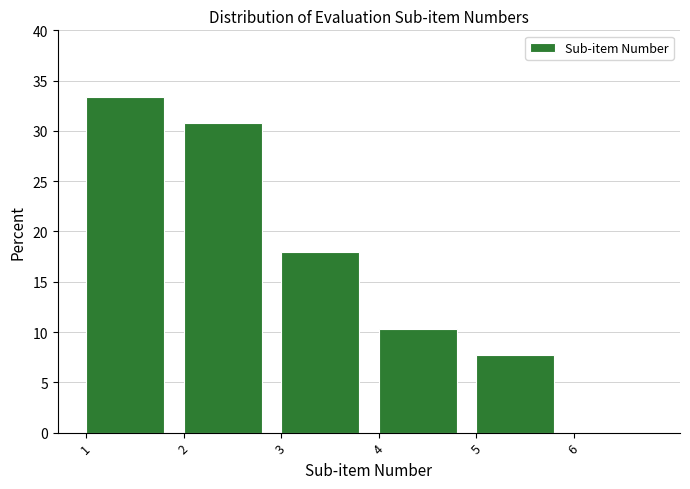

Reading left to right, transcribe this chart: for each bar, give the range it covers on the x-axis and its height. The values are not printed on the chart, so give them approximately, as read against the axis.

1 to 2: 33.5
2 to 3: 31.0
3 to 4: 18.0
4 to 5: 10.5
5 to 6: 7.5
6 to 7: 0